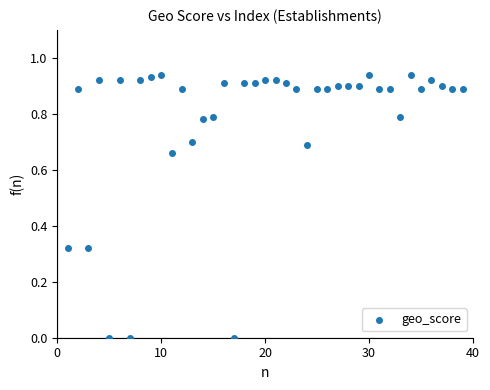

What is the range of X values (max minus min)?

38.0